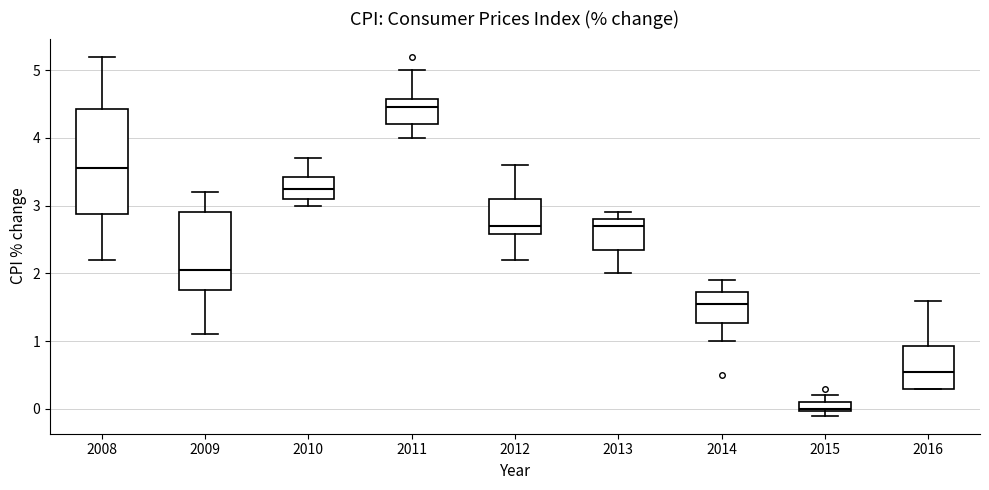

Which box's median line is the lowest?

2015